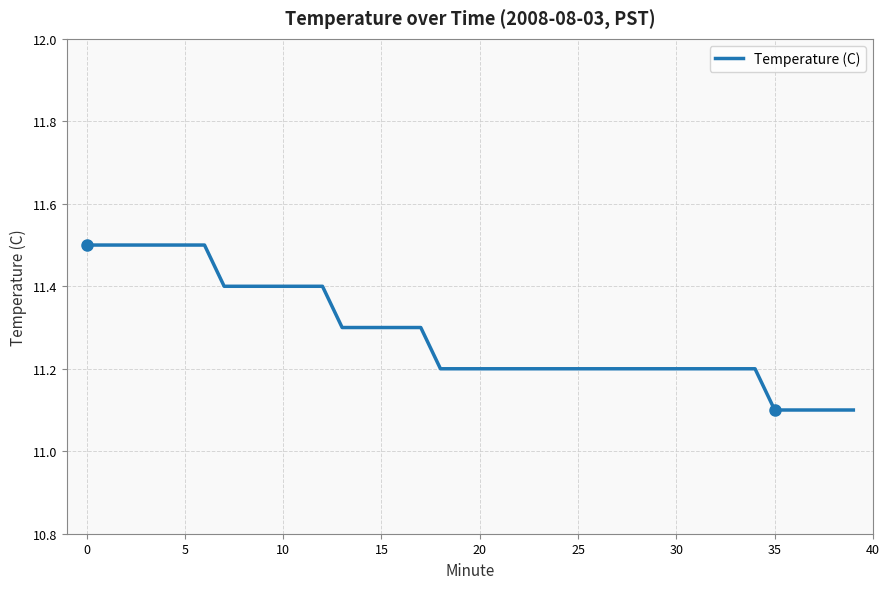

Reading left to right, extract all data points from this chart.

11.5	11.5	11.5	11.5	11.5	11.5	11.5	11.4	11.4	11.4	11.4	11.4	11.4	11.3	11.3	11.3	11.3	11.3	11.2	11.2	11.2	11.2	11.2	11.2	11.2	11.2	11.2	11.2	11.2	11.2	11.2	11.2	11.2	11.2	11.2	11.1	11.1	11.1	11.1	11.1